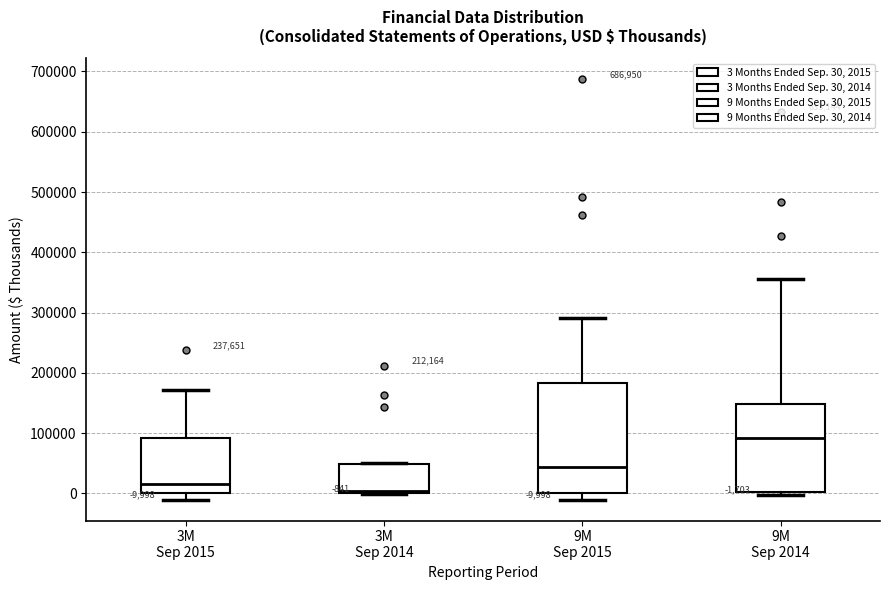

Which box's median line is the highest?

9M Sep 2014